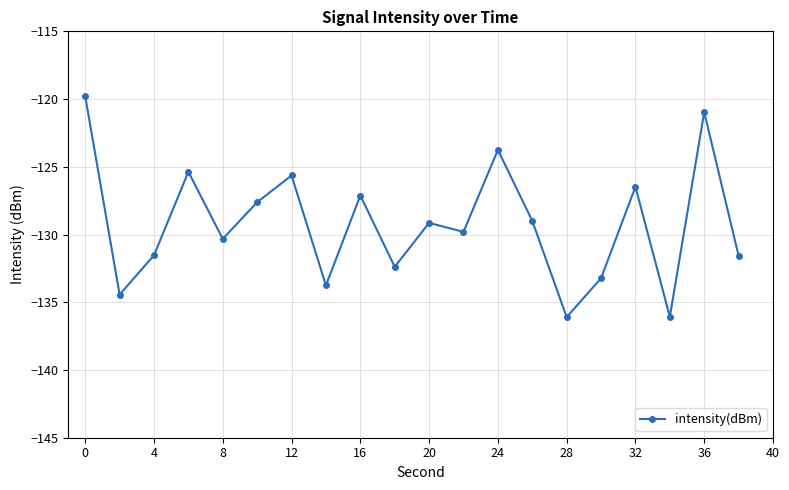

How many lines are shown in the chart?

1